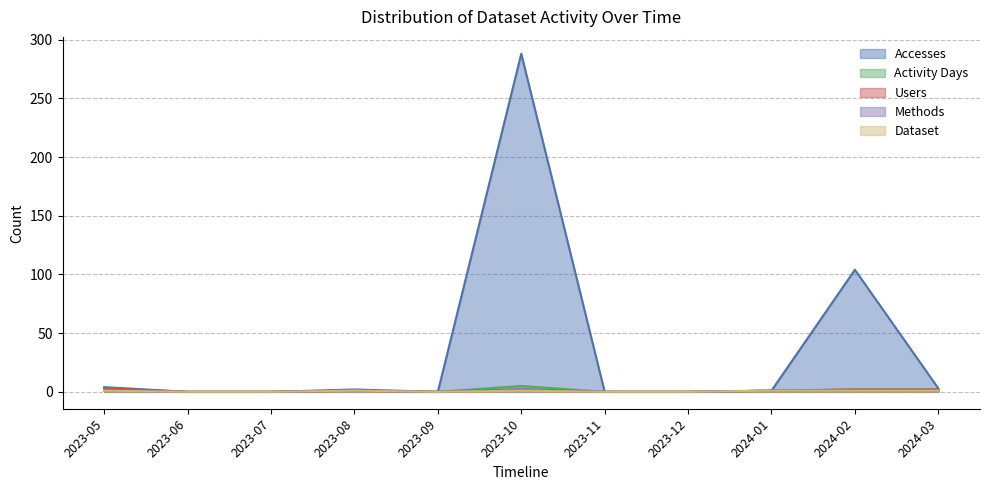

Rank the series by their maximum value, from lowest to highest.

Dataset, Methods, Users, Activity Days, Accesses